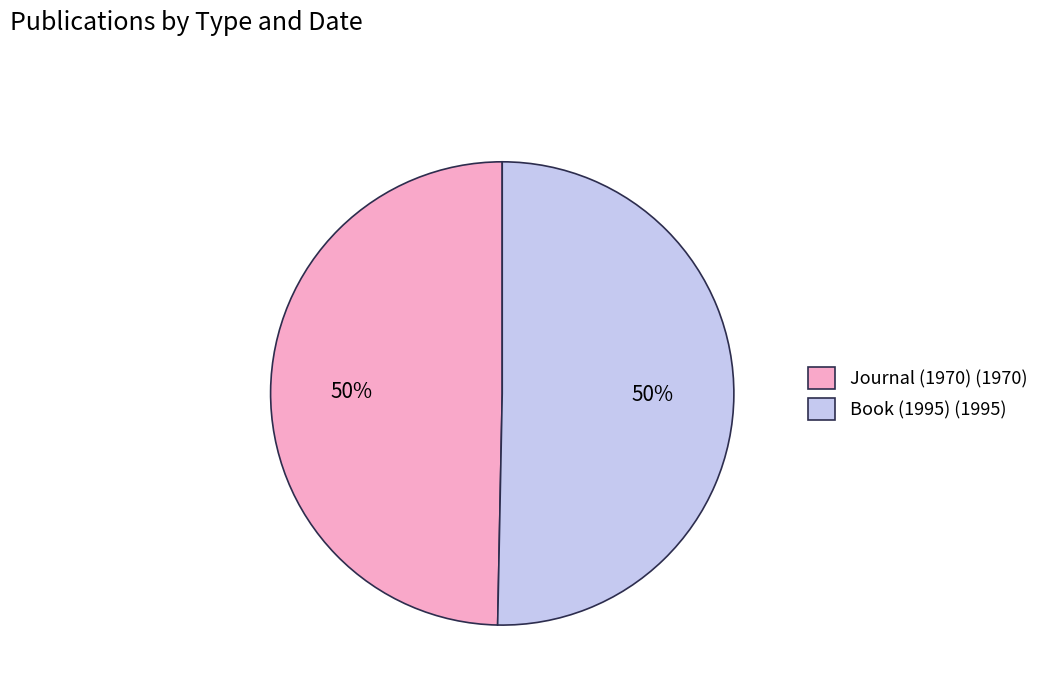

To the nearest percent, what portion does Journal (1970) represent?

50%